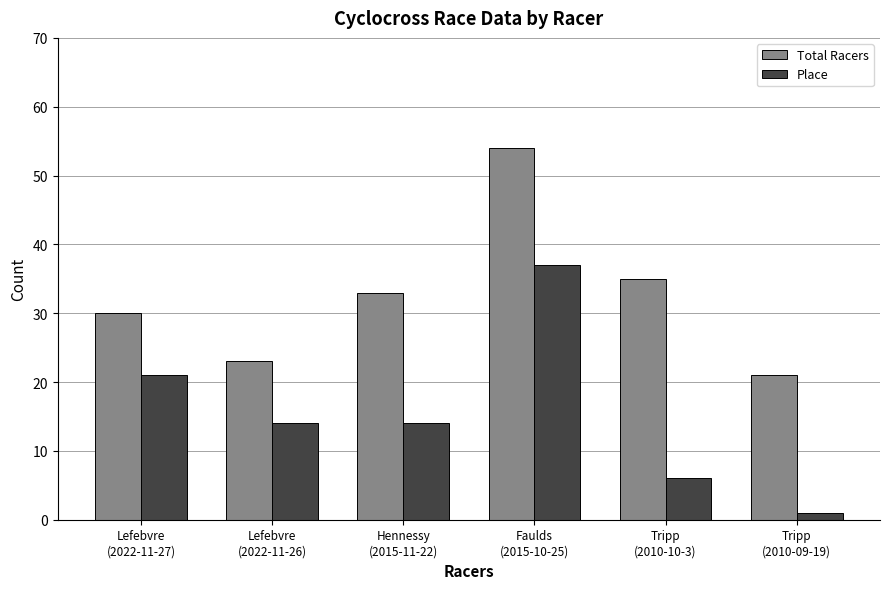

Which category has the lowest value across all series?

Tripp
(2010-09-19)